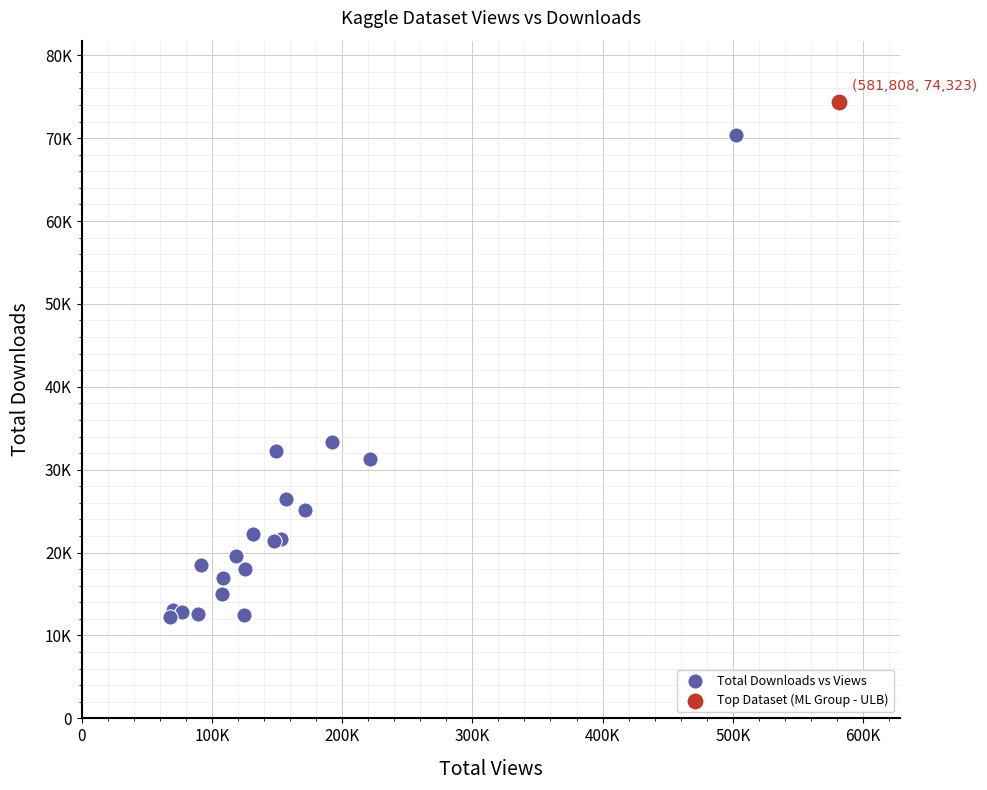

What are all the series names shown in the legend?

Total Downloads vs Views, Top Dataset (ML Group - ULB)